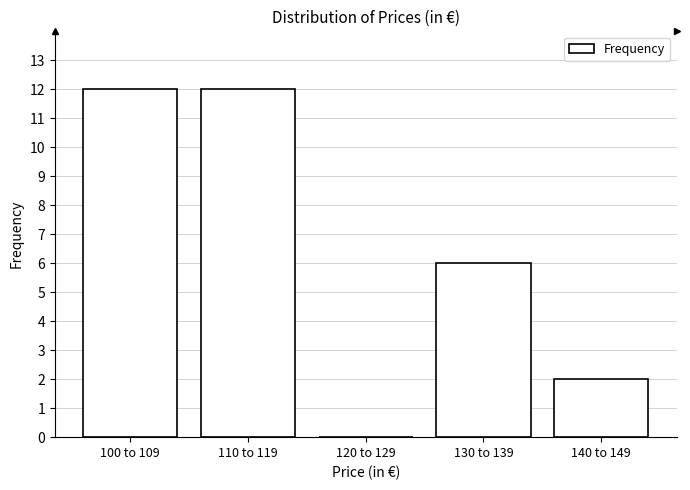

Reading left to right, transcribe all the data shown in this chart.

100 to 109=12	110 to 119=12	120 to 129=0	130 to 139=6	140 to 149=2